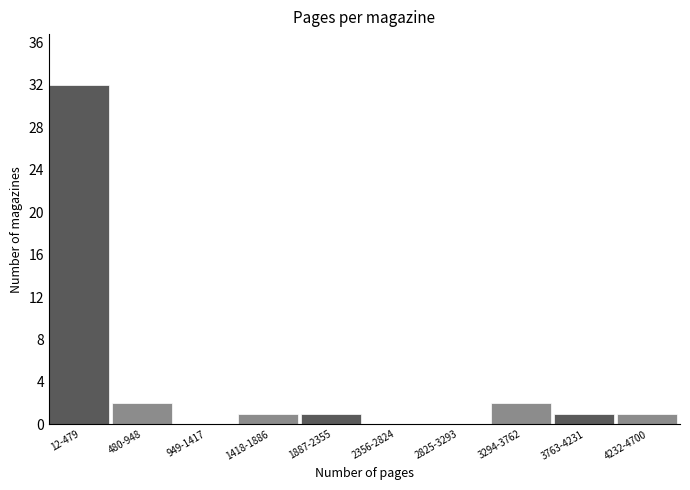

Reading right to left, transcribe all the data shown in this chart.

4232-4700=1	3763-4231=1	3294-3762=2	2825-3293=0	2356-2824=0	1887-2355=1	1418-1886=1	949-1417=0	480-948=2	12-479=32